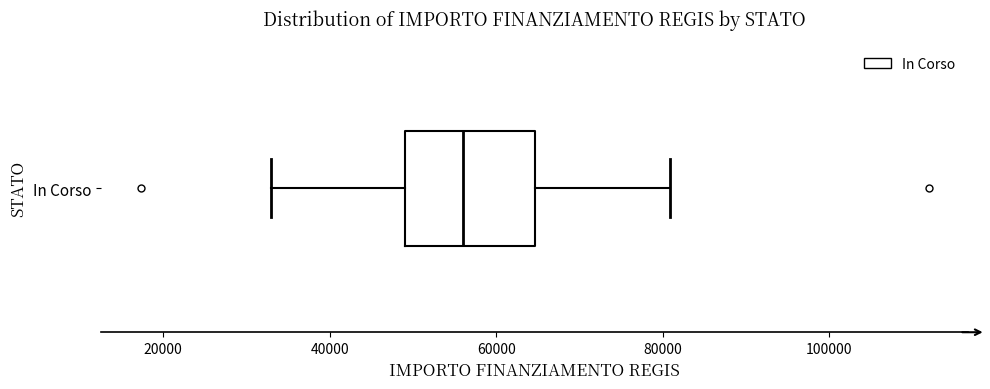

Where is the left edge of the box for In Corso on the x-axis? The values are not printed on the chart, so give them approximately, as read against the axis.

50000